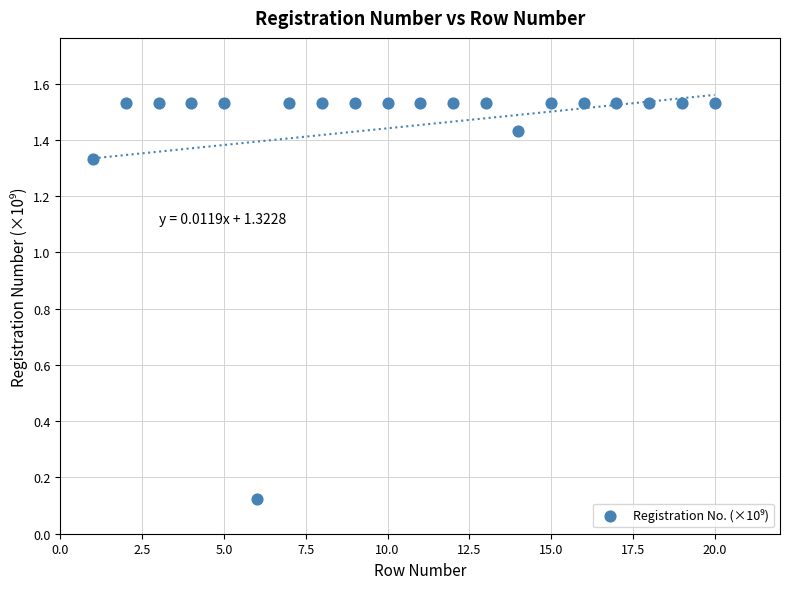

What is the range of X values (max minus min)?

19.0